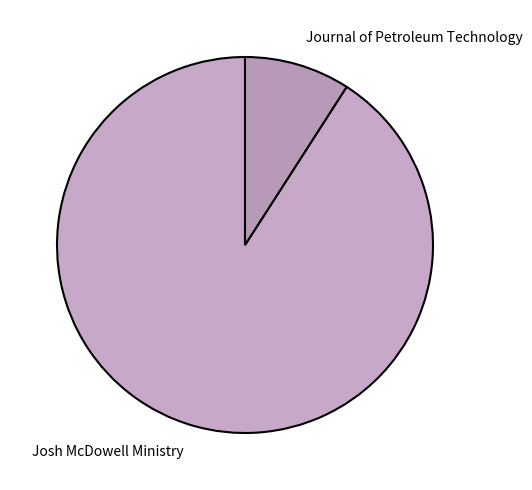

Do Journal of Petroleum Technology and Josh McDowell Ministry together represent more than half of the pie?

Yes